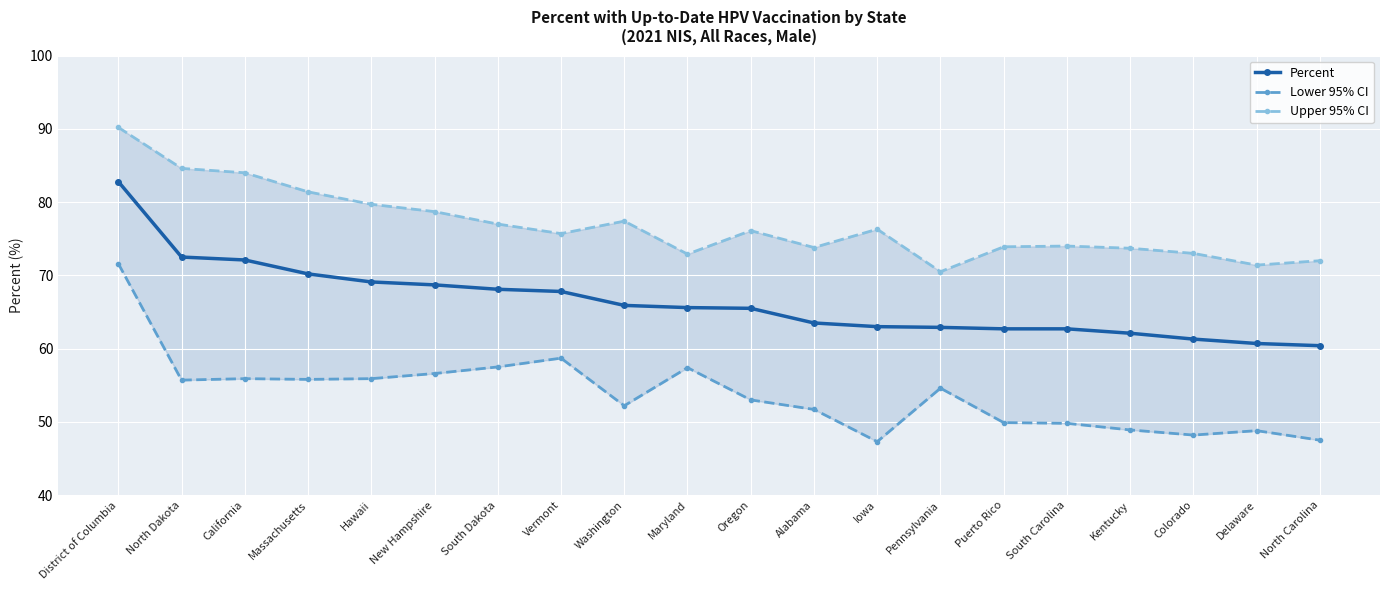

What is the label of the 3rd point from the right?

Colorado